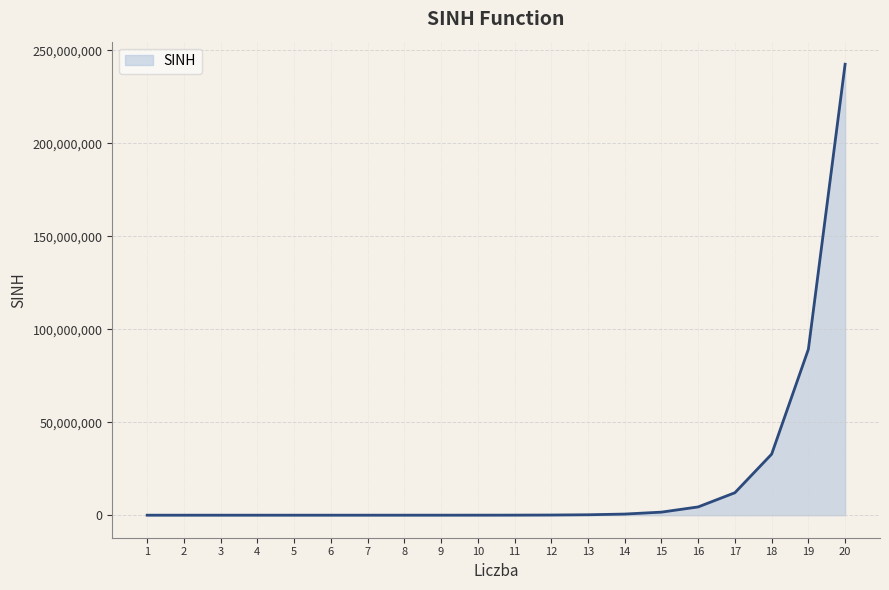

Which label corresponds to the smallest value in the chart?

1